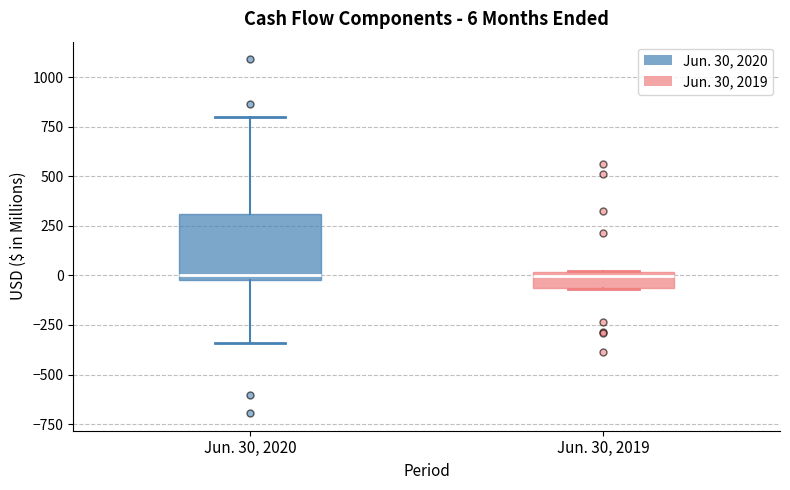

Which box is the tallest, from its lower edge to its upper edge?

Jun. 30, 2020